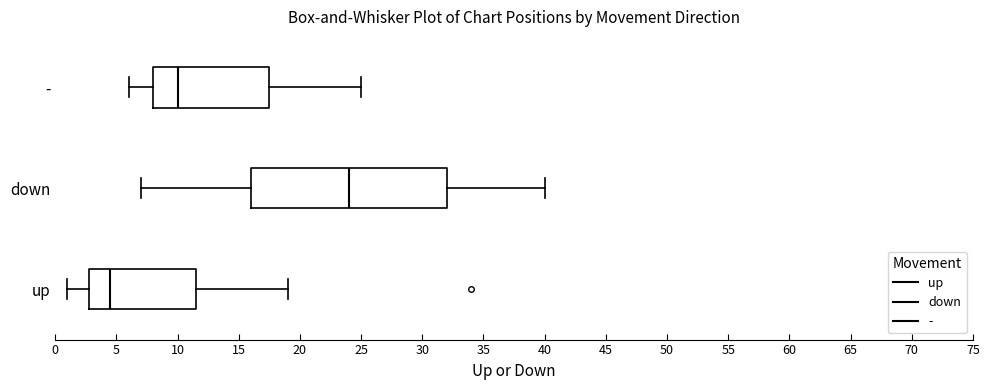

Reading bottom to top, read every box against the x-axis: the position of its median line, the range the box covers, and the ends of its whiskers. The values are not printed on the chart, so give them approximately, as read against the axis.

up: median 4.5, box 3.0 to 11.5, whiskers 1.0 to 19.0
down: median 24.0, box 16.0 to 32.0, whiskers 7.0 to 40.0
-: median 10.0, box 8.0 to 17.5, whiskers 6.0 to 25.0